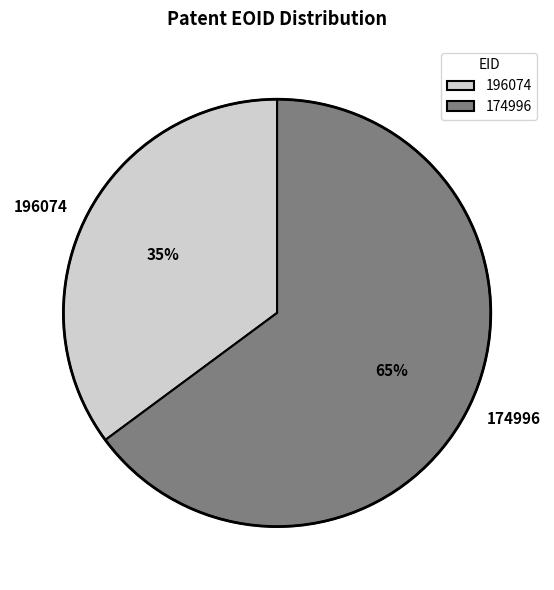

The 196074 slice represents 35% of the pie. True or false?

True